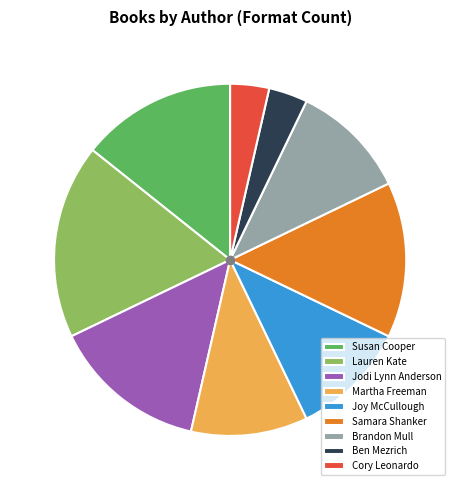

True or false: Joy McCullough accounts for 25% of the total.

False